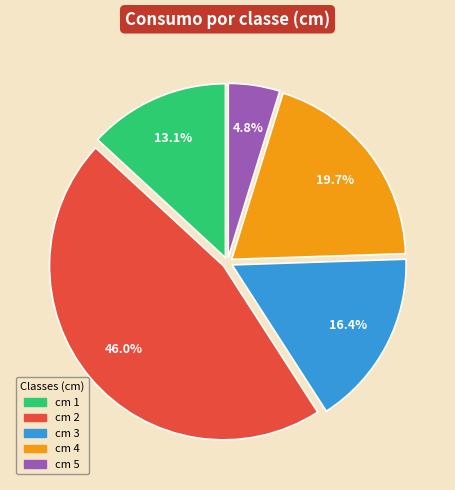

Is there any slice that represents more than half of the pie?

No